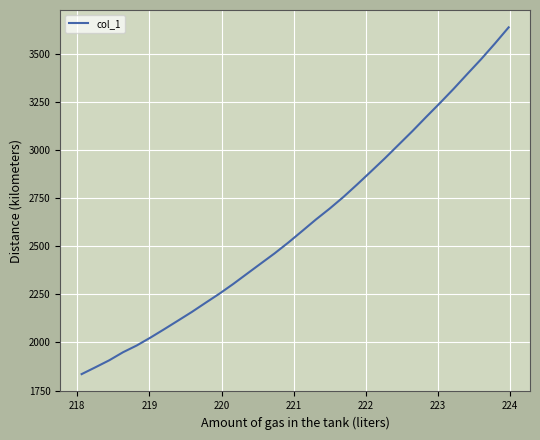

What is the difference between the maximum and minimum values?

1802.6